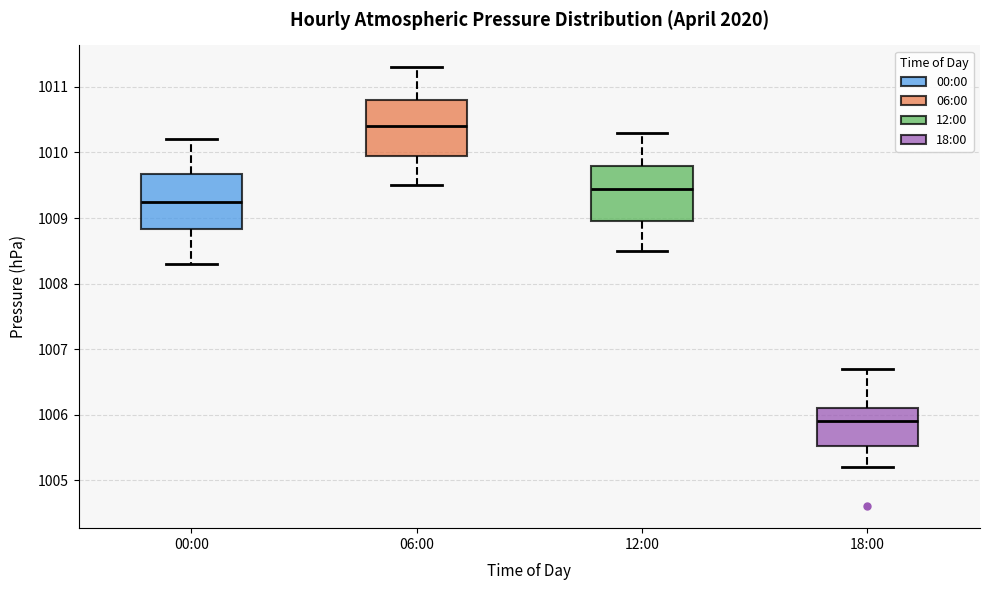

Where does the upper whisker of the box for 12:00 end on the y-axis? The values are not printed on the chart, so give them approximately, as read against the axis.

1010.3